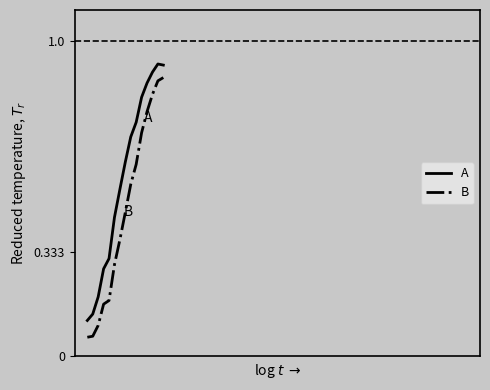

True or false: A and B cross at least once.

False